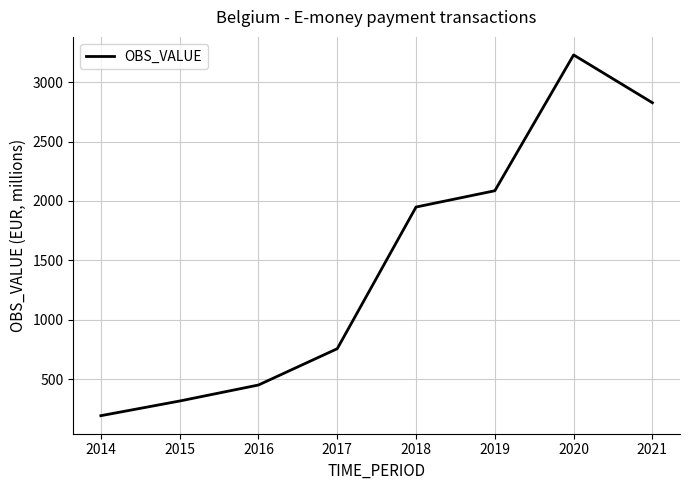

Reading left to right, what are all the values shown in this chart?

191.1	314.7	449.4	755.0	1948.1	2085.3	3229.0	2826.4